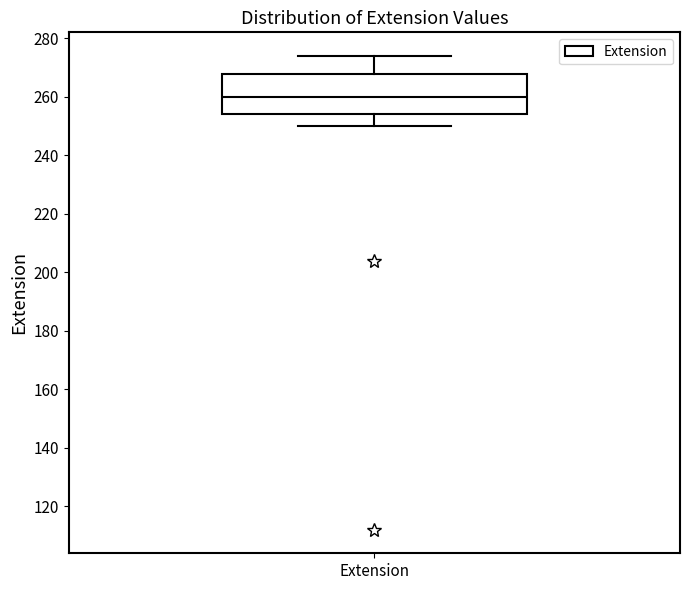

Read this box plot against the y-axis: the position of the median line, the range covered by the box, and the ends of both whiskers. The values are not printed on the chart, so give them approximately, as read against the axis.

median 260, box 254 to 268, whiskers 250 to 274